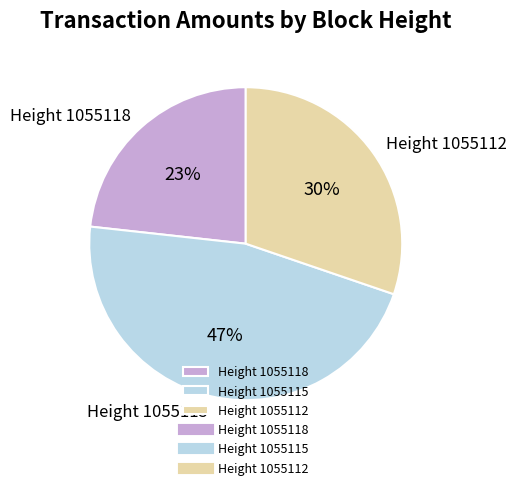

True or false: Height 1055118 accounts for 23% of the total.

True